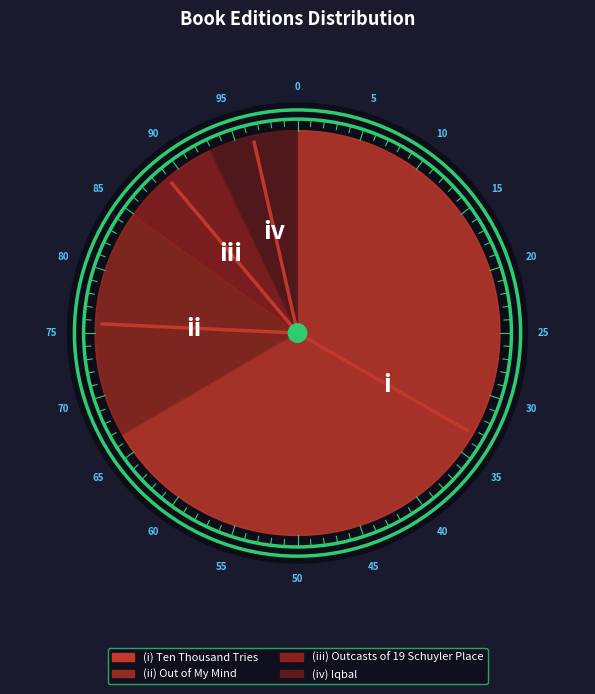

How many segments does this pie chart have?

4